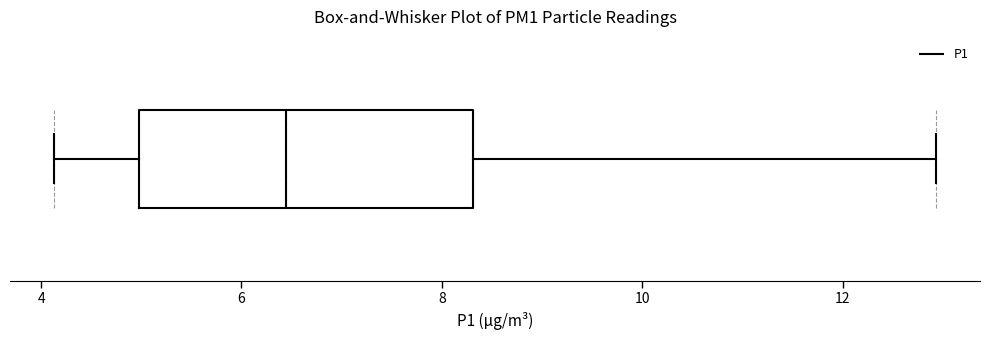

Where is the right edge of the box on the x-axis? The values are not printed on the chart, so give them approximately, as read against the axis.

8.4